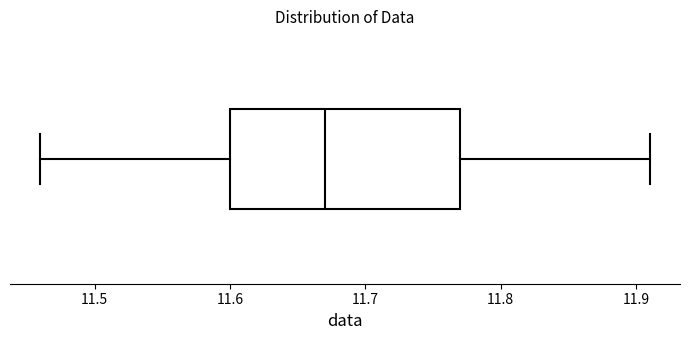

Transcribe this box plot: give where the median line is, the range the box spans, and where the two whiskers end, as read against the x-axis. The values are not printed on the chart, so give them approximately, as read against the axis.

median 11.67, box 11.60 to 11.77, whiskers 11.46 to 11.91